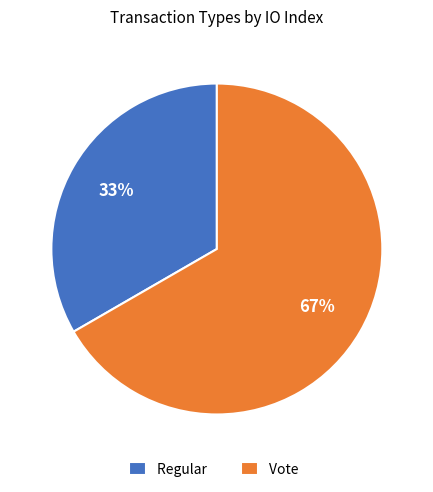

How many segments does this pie chart have?

2